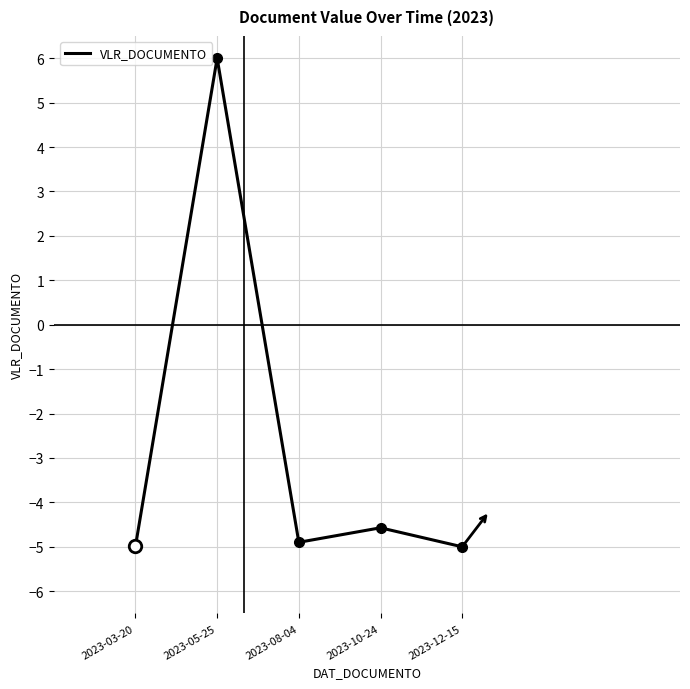

What is the difference between the values at 2023-03-20 and 2023-08-04?

0.1